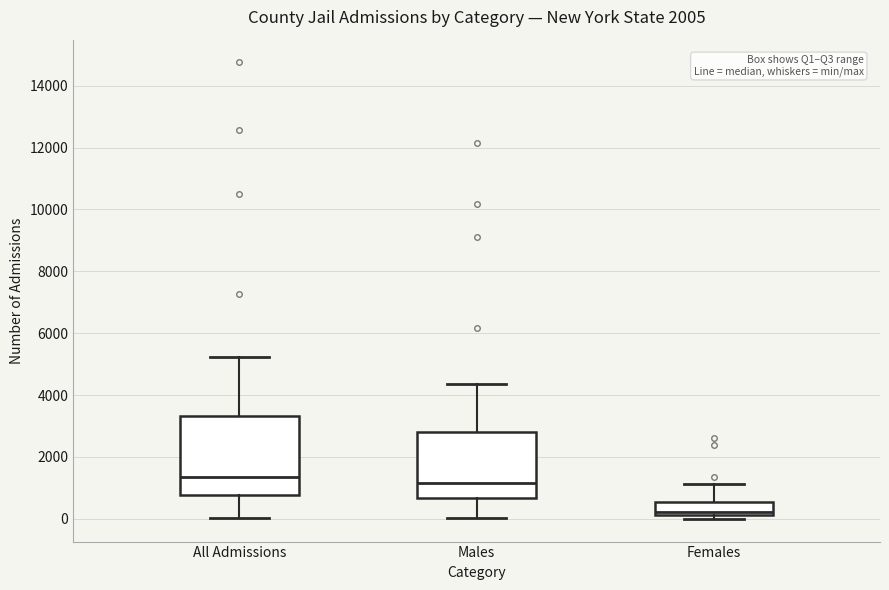

Which box is the tallest, from its lower edge to its upper edge?

All Admissions